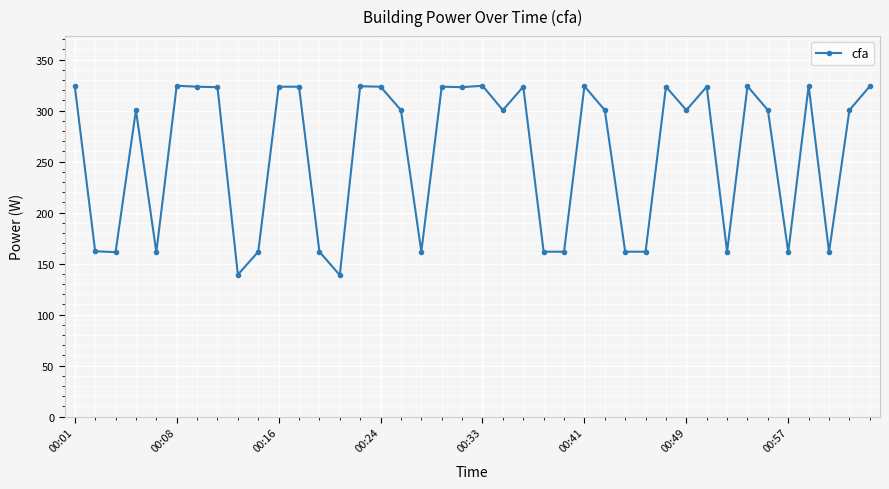

How many data points are above 300?

25